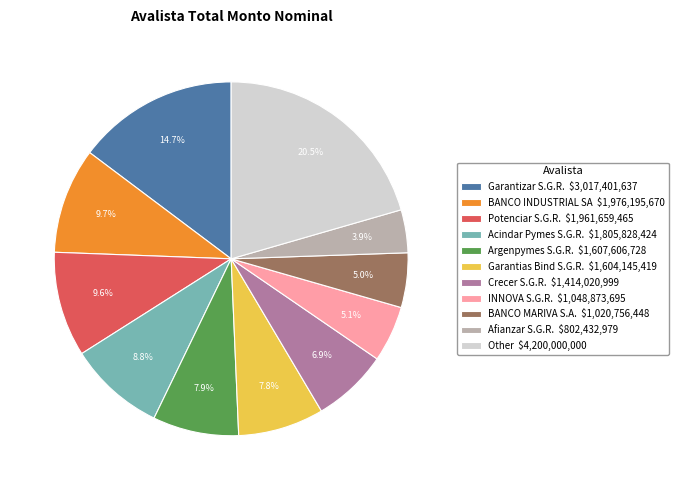

Is Argenpymes S.G.R. the majority of the pie?

No